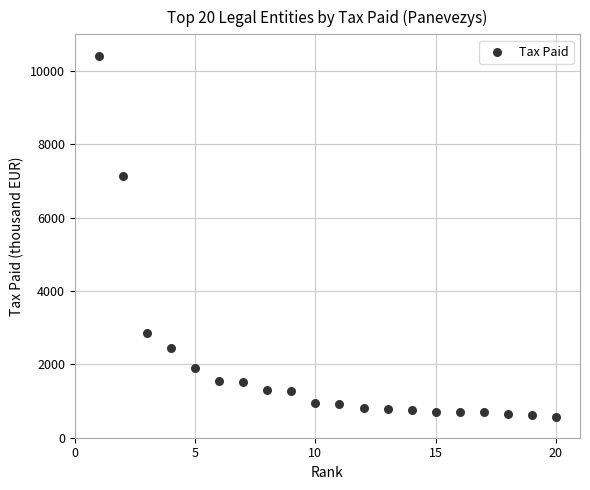

What is the range of Y values (max minus min)?

9838